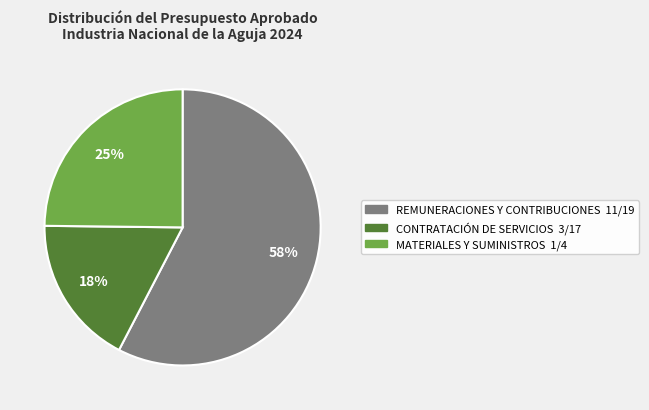

To the nearest percent, what percentage of the pie is CONTRATACIÓN DE SERVICIOS?

18%